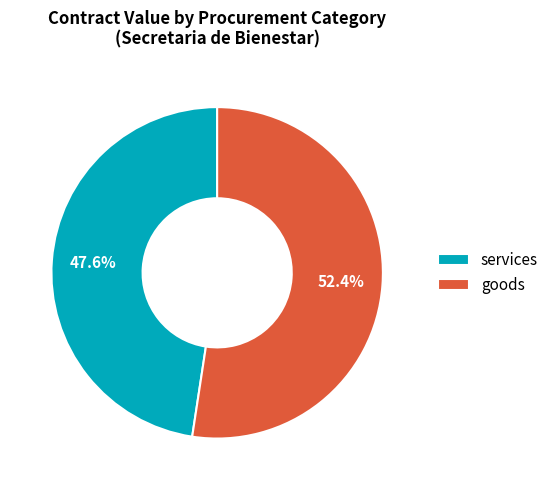

Is there a majority slice in this chart?

Yes